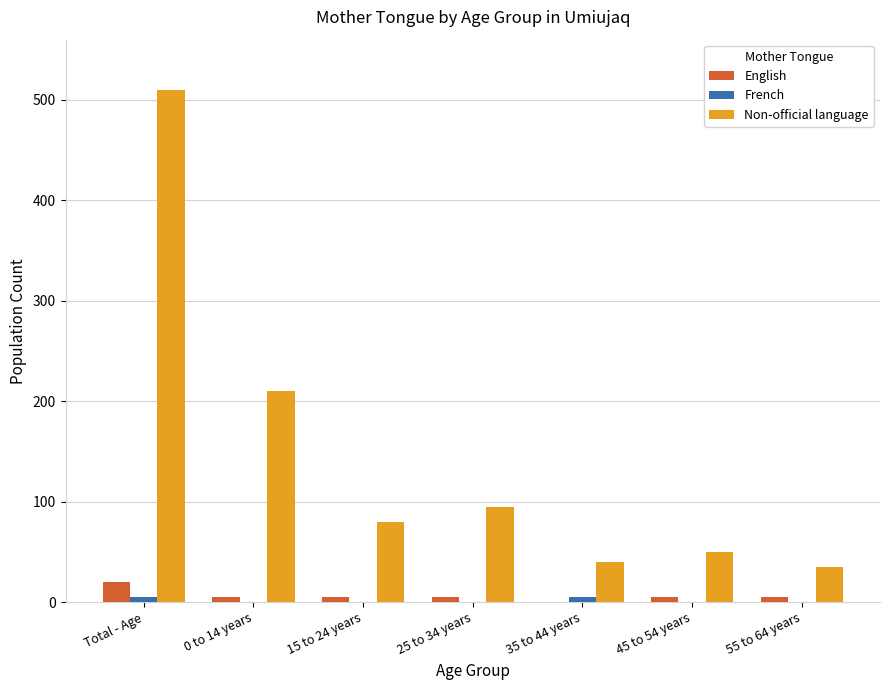

What is the greatest value displayed?

510